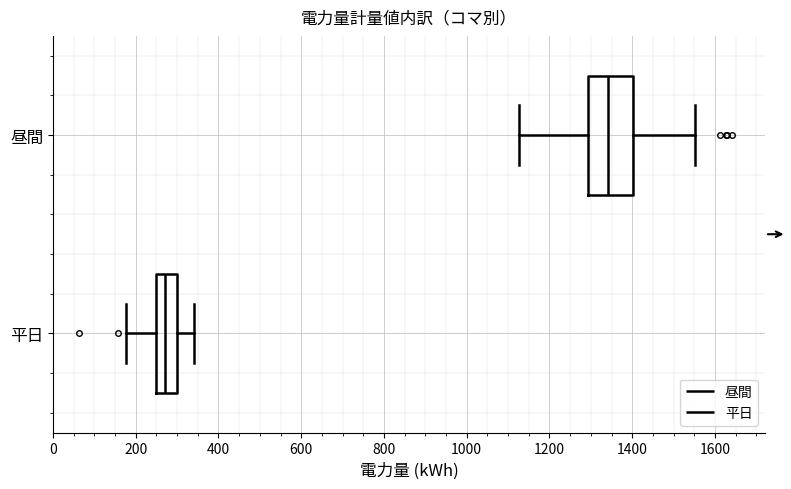

Which box is the widest, from its left edge to its right edge?

昼間